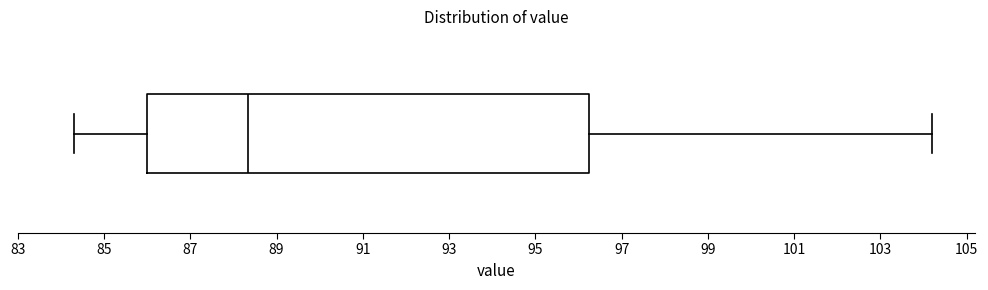

Where does the left whisker of the box end on the x-axis? The values are not printed on the chart, so give them approximately, as read against the axis.

84.4